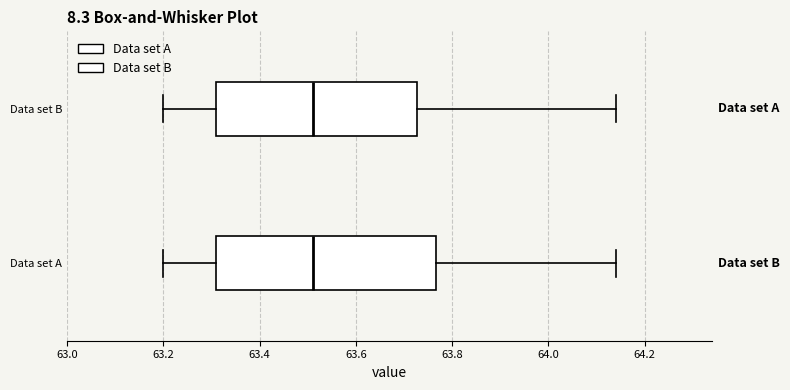

Reading bottom to top, transcribe this box plot: for each box, give where its median line is, the range the box spans, and where its two whiskers end, as read against the x-axis. The values are not printed on the chart, so give them approximately, as read against the axis.

Data set A: median 63.52, box 63.32 to 63.76, whiskers 63.20 to 64.14
Data set B: median 63.52, box 63.32 to 63.72, whiskers 63.20 to 64.14